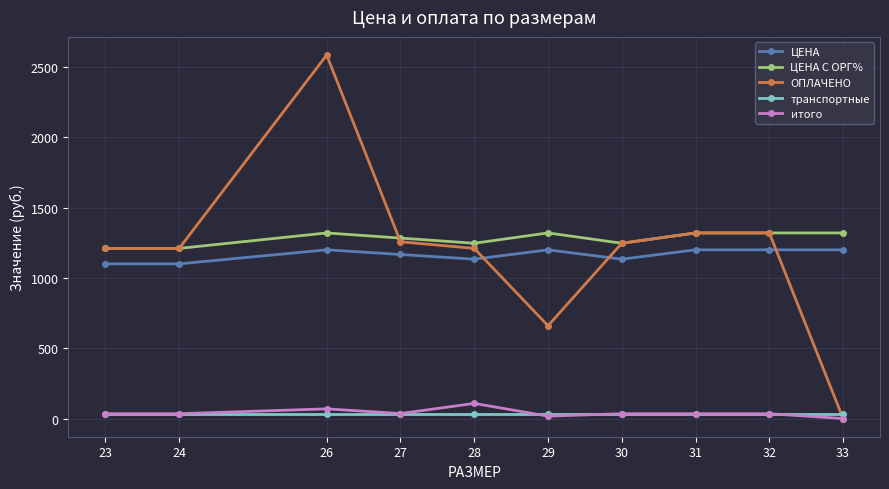

Is this an area chart (filled region under the line)?

No